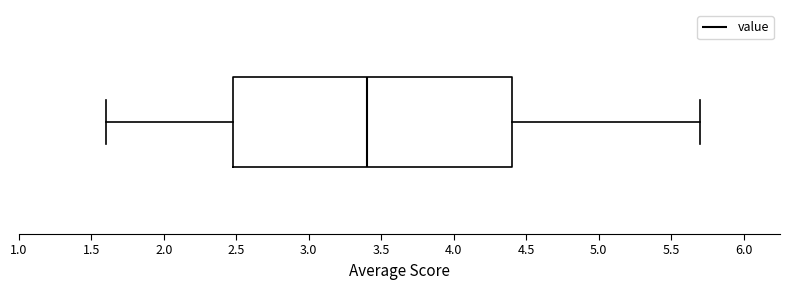

Transcribe this box plot: give where the median line is, the range the box spans, and where the two whiskers end, as read against the x-axis. The values are not printed on the chart, so give them approximately, as read against the axis.

median 3.4, box 2.5 to 4.4, whiskers 1.6 to 5.7